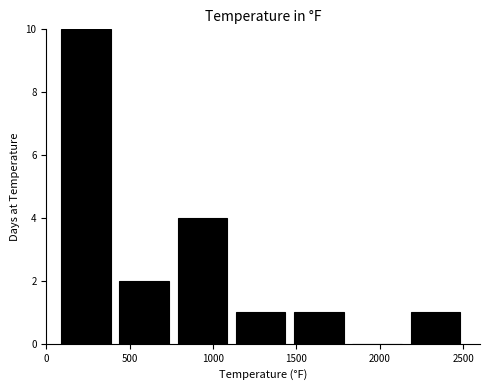

How tall is the bar that spans 750 to 1100 on the x-axis? Neither the bar edges nor the heights are printed on the chart, so give them approximately, as read against the axes.

4